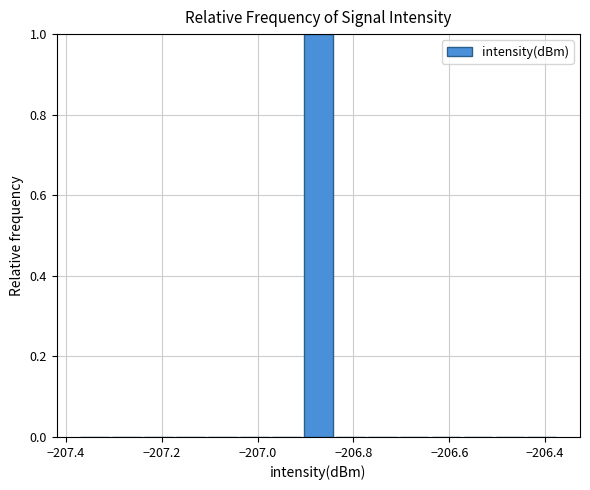

Read against the x-axis, roughly where is the centre of the tallest bar?

-206.88